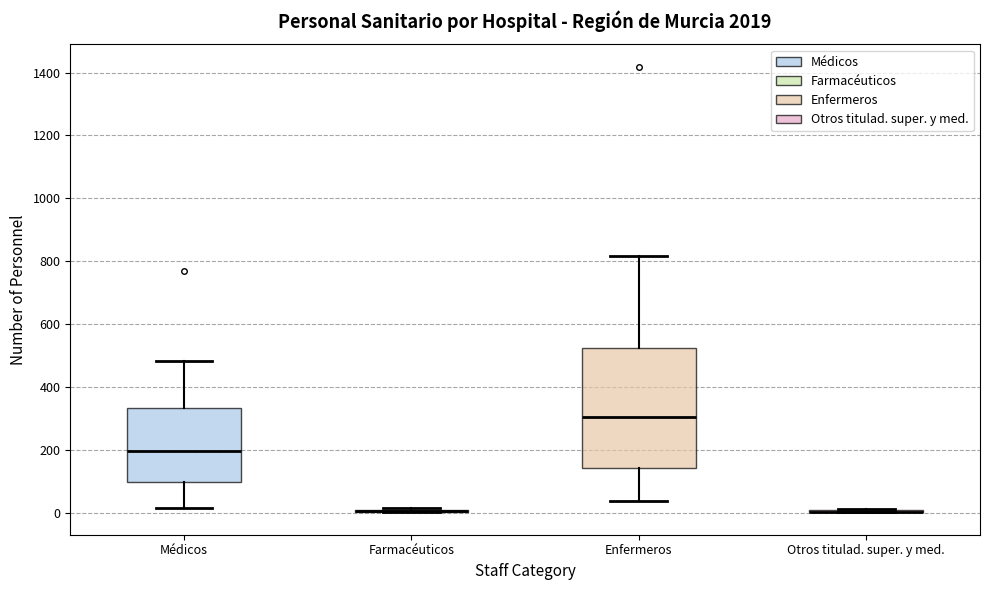

Which box is the tallest, from its lower edge to its upper edge?

Enfermeros